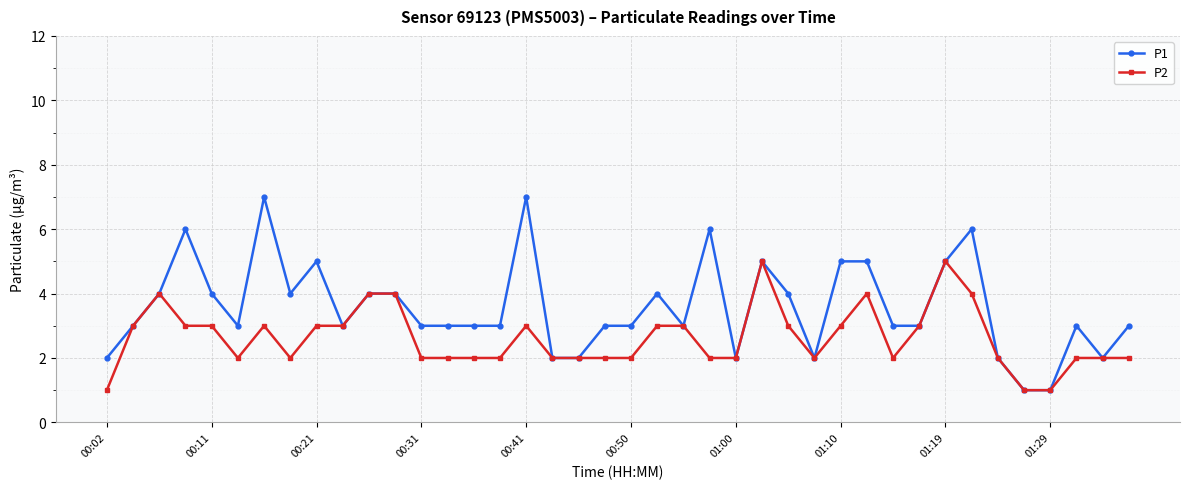

True or false: P1 has more than 1 points higher than both neighbors.

True